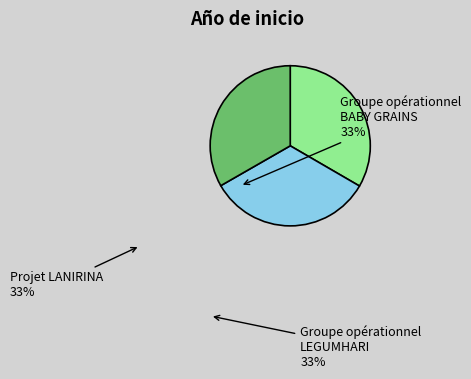

Is the sum of Groupe opérationnel BABY GRAINS and Projet LANIRINA greater than half?

Yes